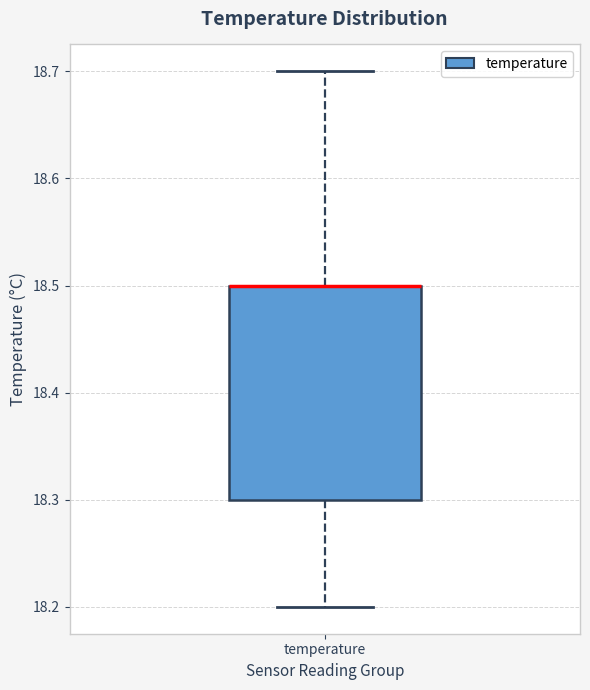

Read this box plot against the y-axis: the position of the median line, the range covered by the box, and the ends of both whiskers. The values are not printed on the chart, so give them approximately, as read against the axis.

median 18.5 (drawn on the box's upper edge), box 18.3 to 18.5, whiskers 18.2 to 18.7